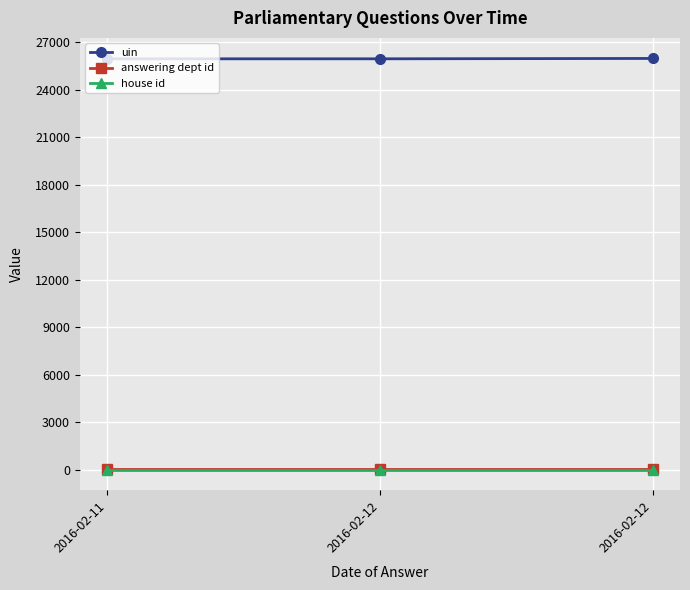

At which category does the chart reach its minimum across all series?

2016-02-11